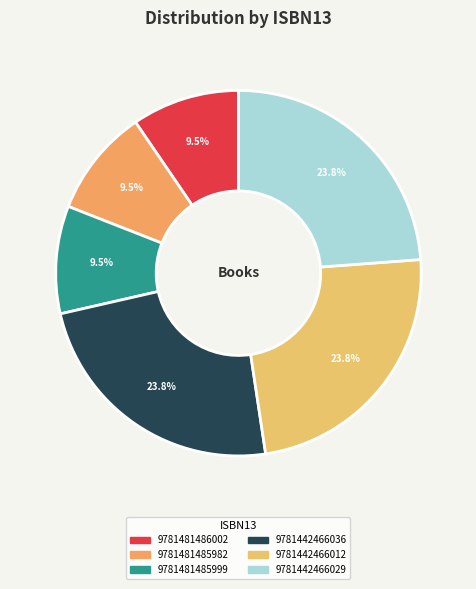

What is the smallest slice in the pie chart?

9781481486002